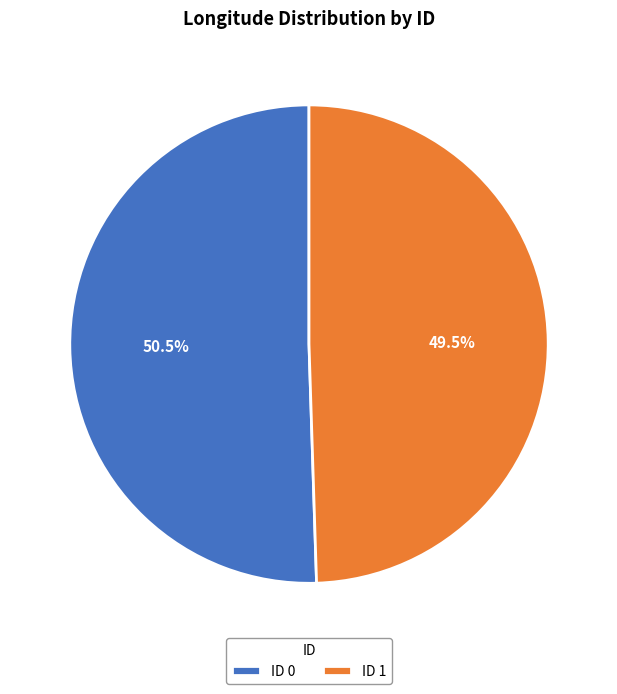

Between ID 0 and ID 1, which is larger?

ID 0